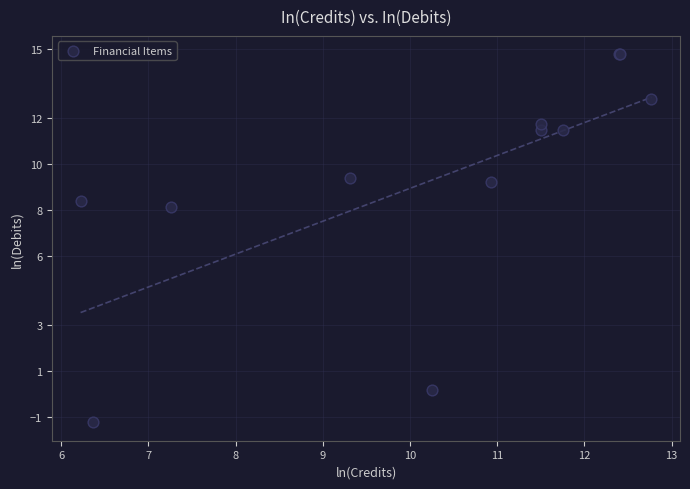

What Y value in the scatter plot is closest to 6?

8.1